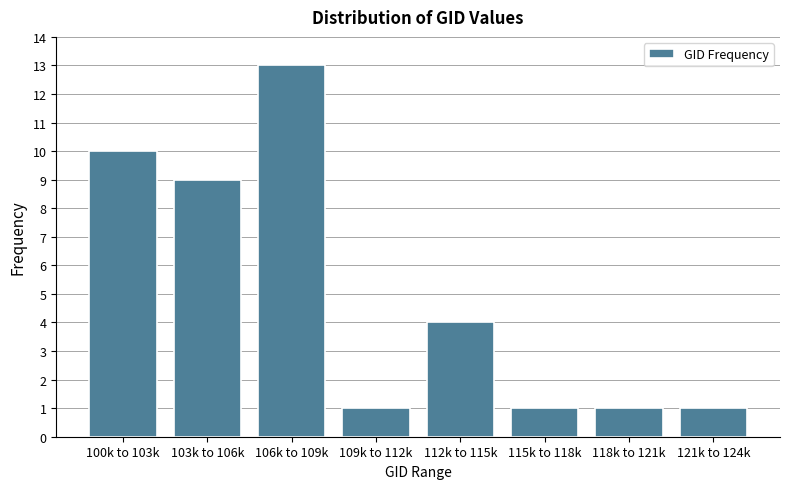

Reading left to right, list all the values displayed in this chart.

10	9	13	1	4	1	1	1